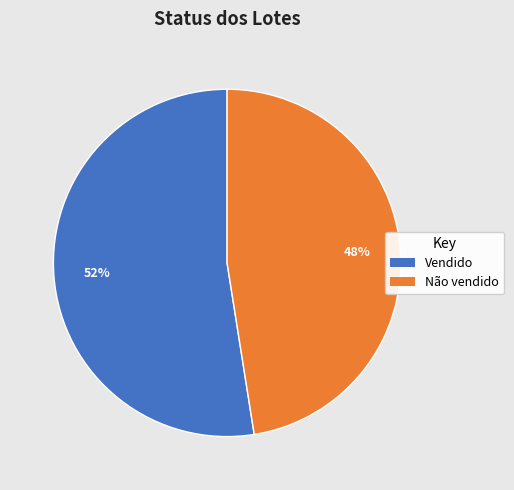

The Vendido slice represents 52% of the pie. True or false?

True